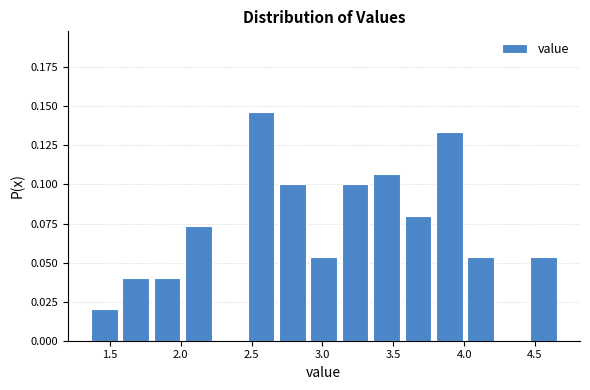

Which range on the x-axis has the tallest bar?

2.45 to 2.70